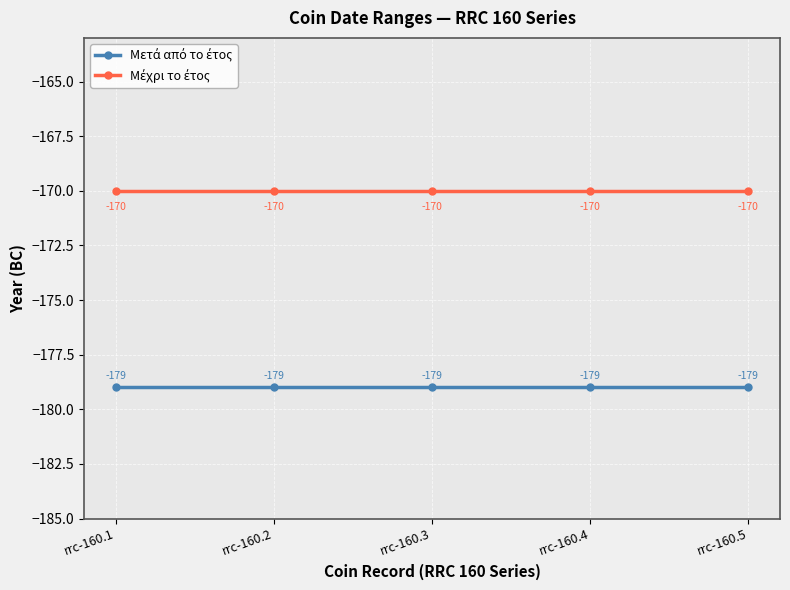

What is the minimum value shown in the chart?

-179